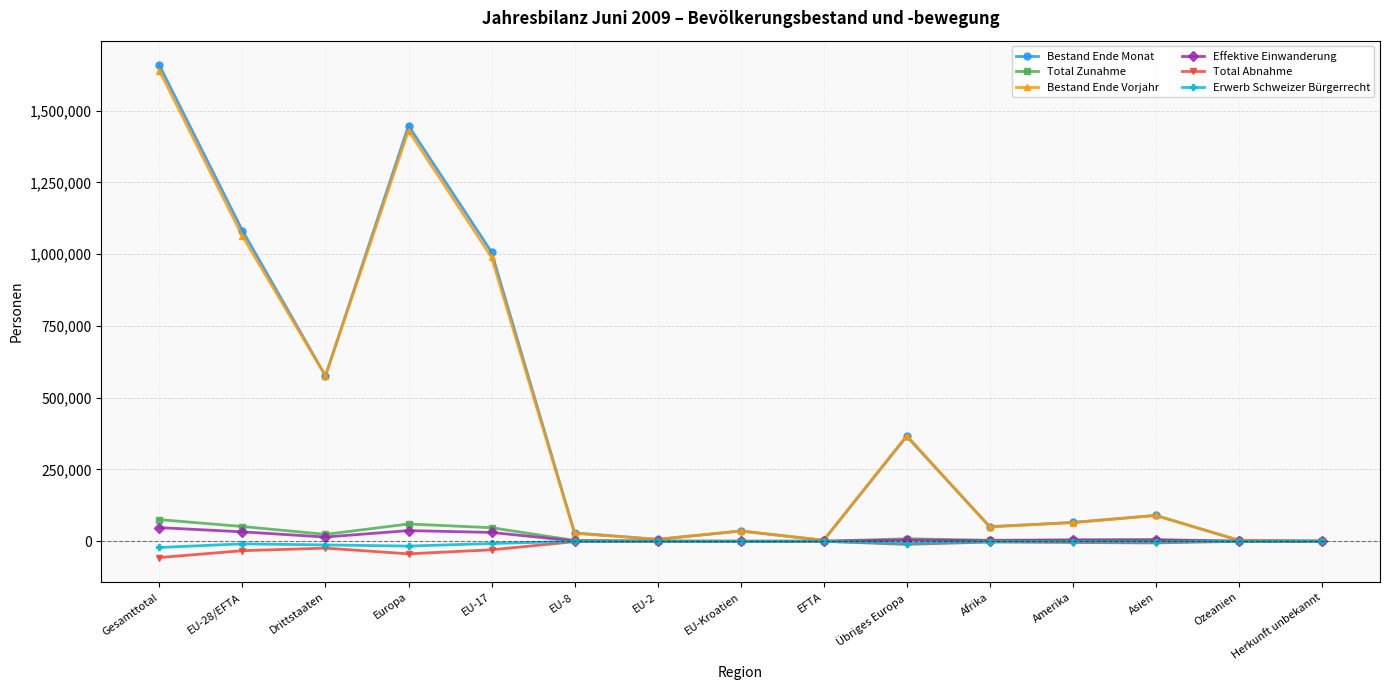

What is the sum of the Bestand Ende Monat values at EFTA and Afrika?

54302